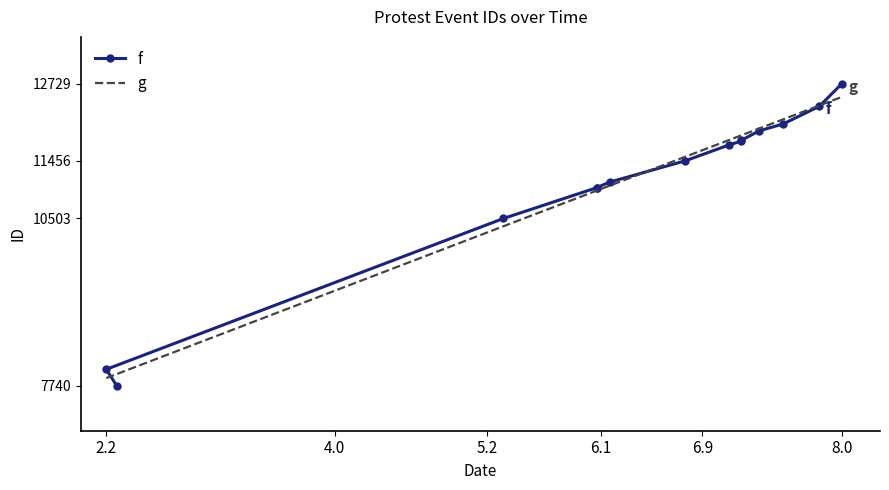

What is the change in value from 2019-08-05 to 2024-04-03?

+4615